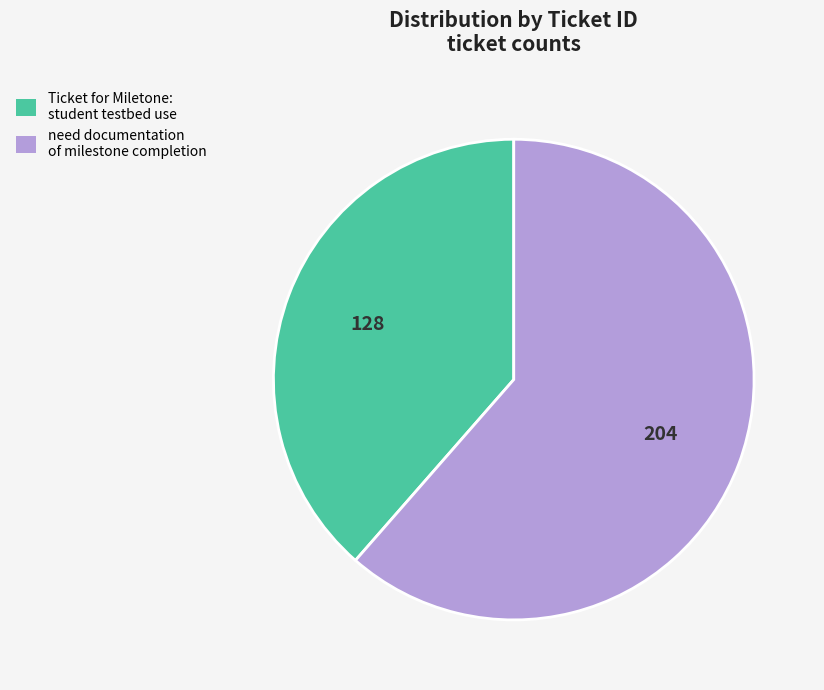

Which category has the biggest portion of the pie?

need documentation of milestone completion